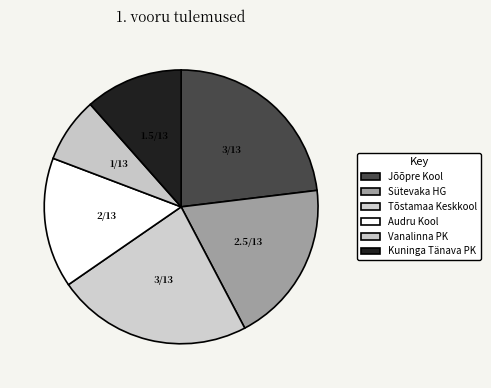

Count the number of slices in the pie.

6